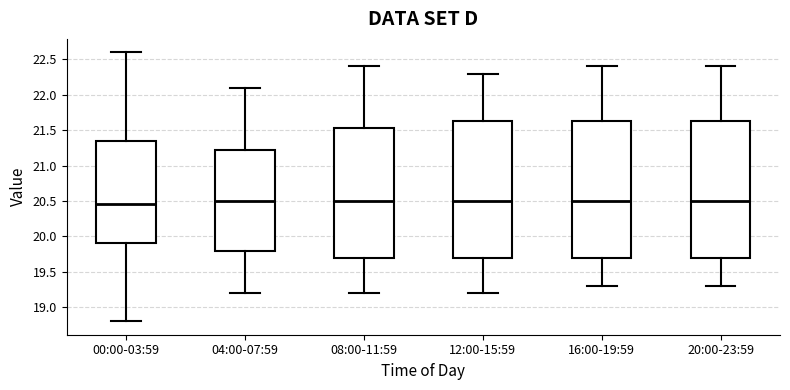

Reading left to right, transcribe this box plot: for each box, give where its median line is, the range the box spans, and where its two whiskers end, as read against the y-axis. The values are not printed on the chart, so give them approximately, as read against the axis.

00:00-03:59: median 20.45, box 19.90 to 21.35, whiskers 18.80 to 22.60
04:00-07:59: median 20.50, box 19.80 to 21.25, whiskers 19.20 to 22.10
08:00-11:59: median 20.50, box 19.70 to 21.55, whiskers 19.20 to 22.40
12:00-15:59: median 20.50, box 19.70 to 21.65, whiskers 19.20 to 22.30
16:00-19:59: median 20.50, box 19.70 to 21.65, whiskers 19.30 to 22.40
20:00-23:59: median 20.50, box 19.70 to 21.65, whiskers 19.30 to 22.40